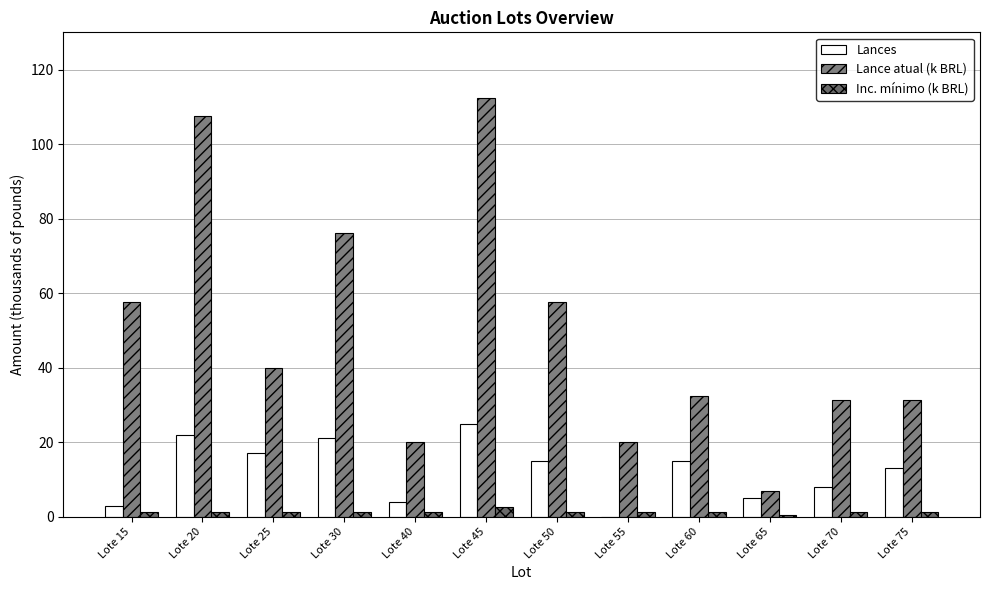

Does the chart contain stacked bars?

No